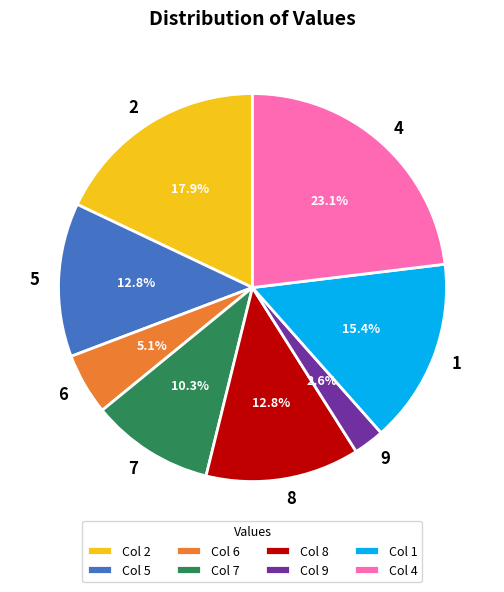

How many segments does this pie chart have?

8